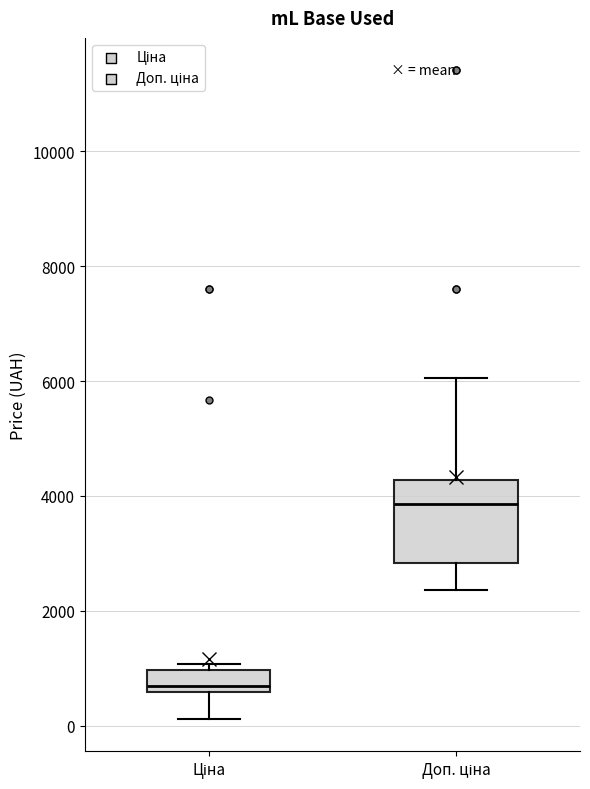

Reading left to right, read every box against the y-axis: the position of its median line, the range the box covers, and the ends of its whiskers. The values are not printed on the chart, so give them approximately, as read against the axis.

Ціна: median 600 (just above the box's lower edge), box 600 to 1000, whiskers 200 to 1000 (just above the box's upper edge)
Доп. ціна: median 3800, box 2800 to 4200, whiskers 2400 to 6000